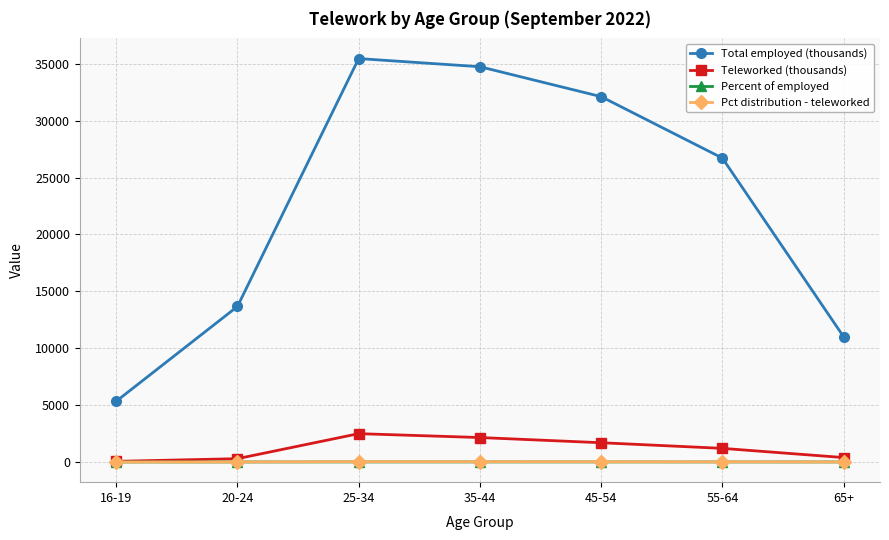

What is the label of the 3rd point from the left?

25-34